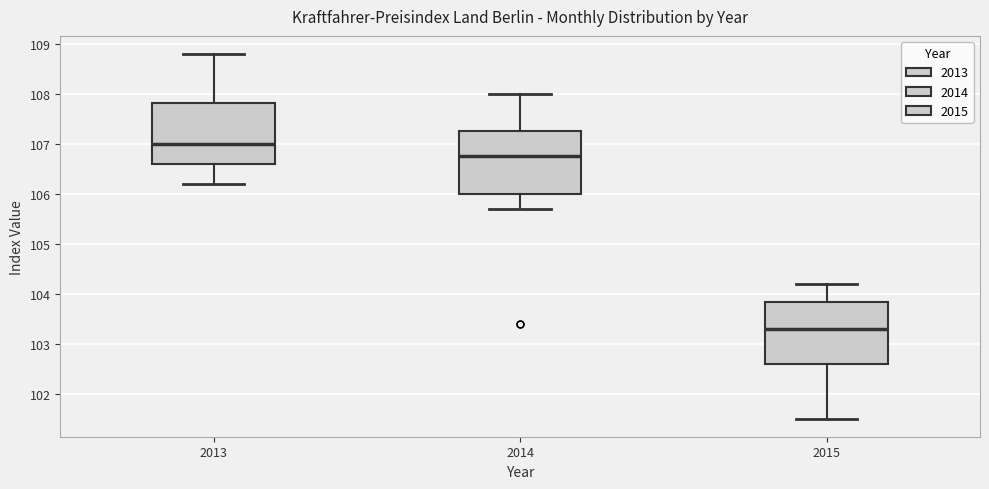

Where is the lower edge of the box at x = 2014 on the y-axis? The values are not printed on the chart, so give them approximately, as read against the axis.

106.0